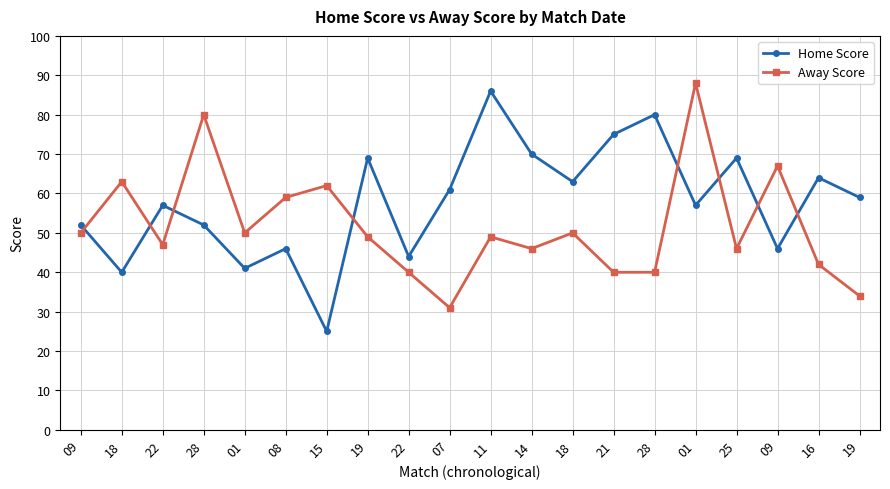

What is the difference between the second highest and minimum values in the Home Score series?

55